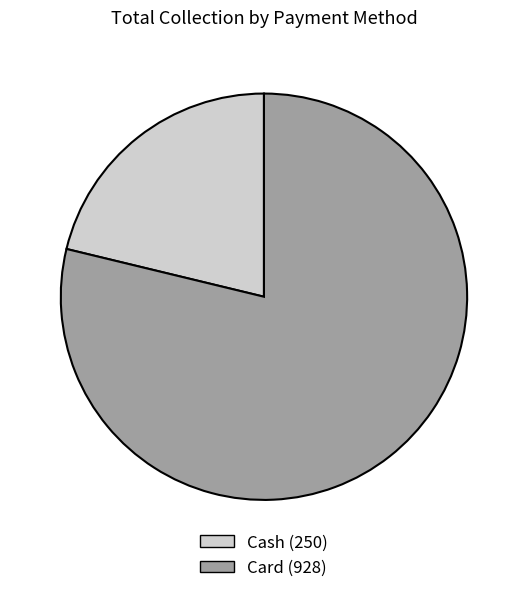

Which slice is the smallest?

Cash